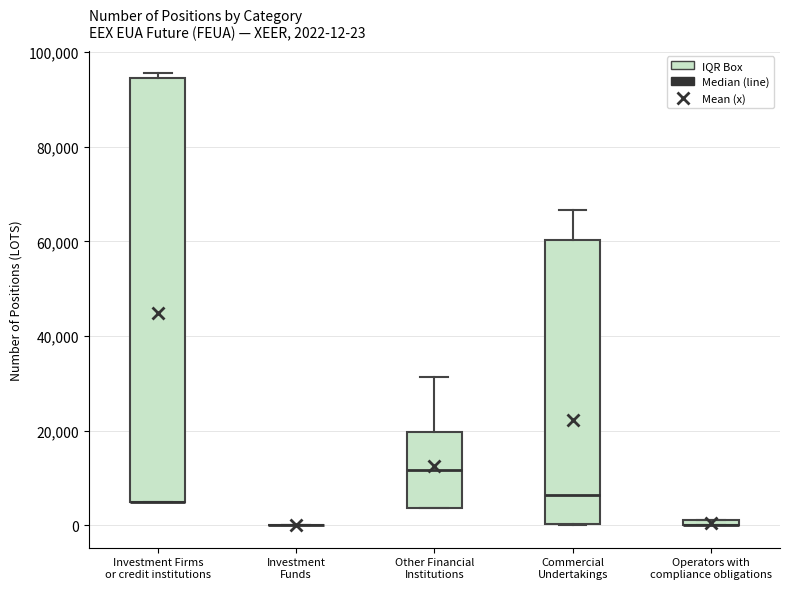

Comparing the boxes themselves (not the whiskers), which one is the tallest?

Investment Firms or credit institutions